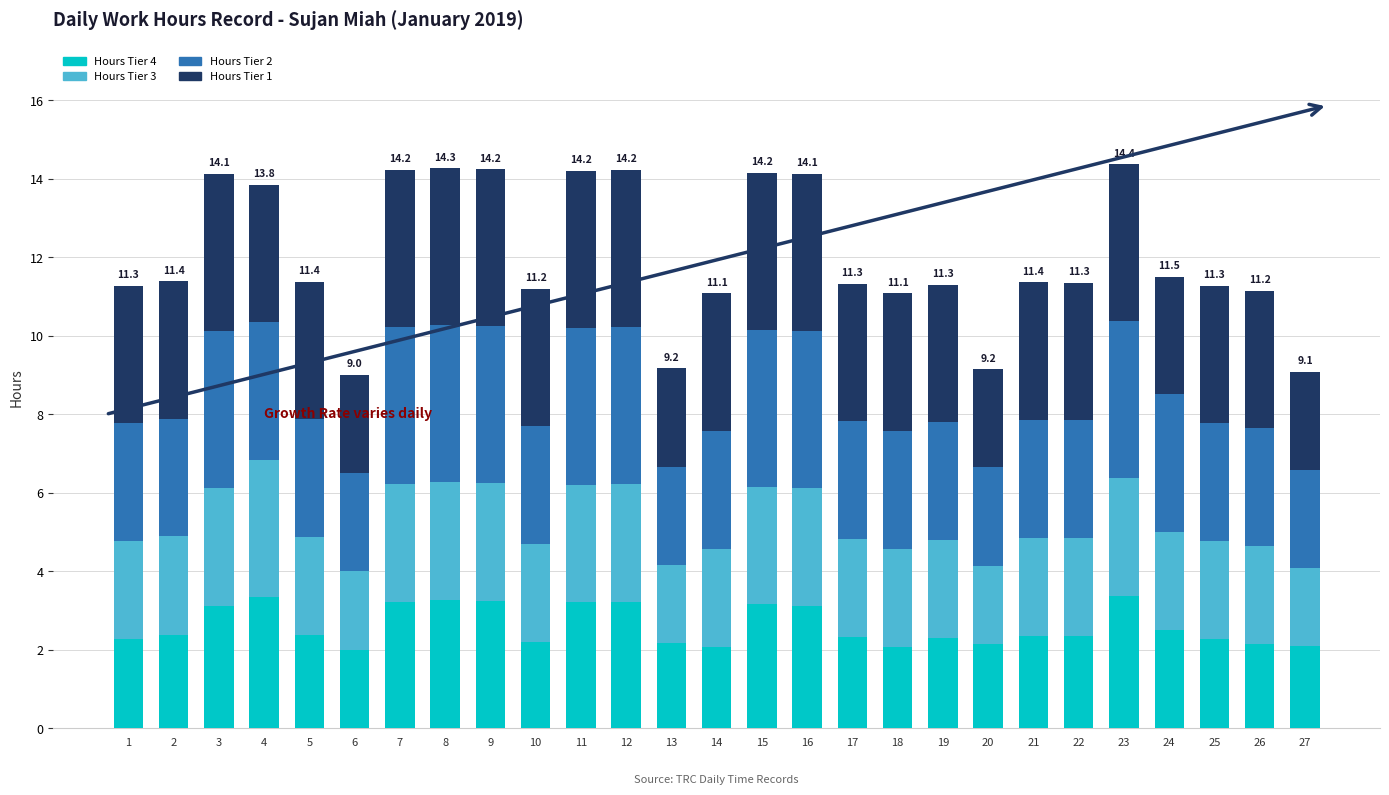

What is the minimum value for Hours Tier 4?

2.0